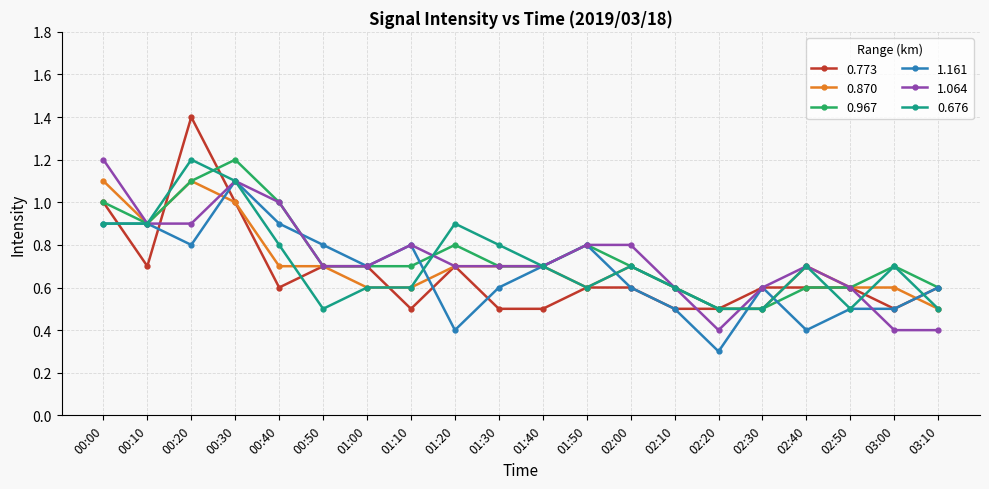

True or false: 1.161 has more than 2 points higher than both neighbors.

True